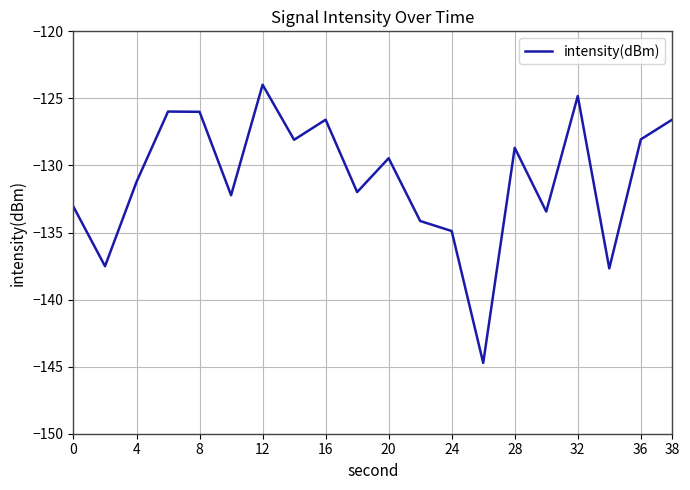

What is the difference between the maximum and minimum values?

20.7